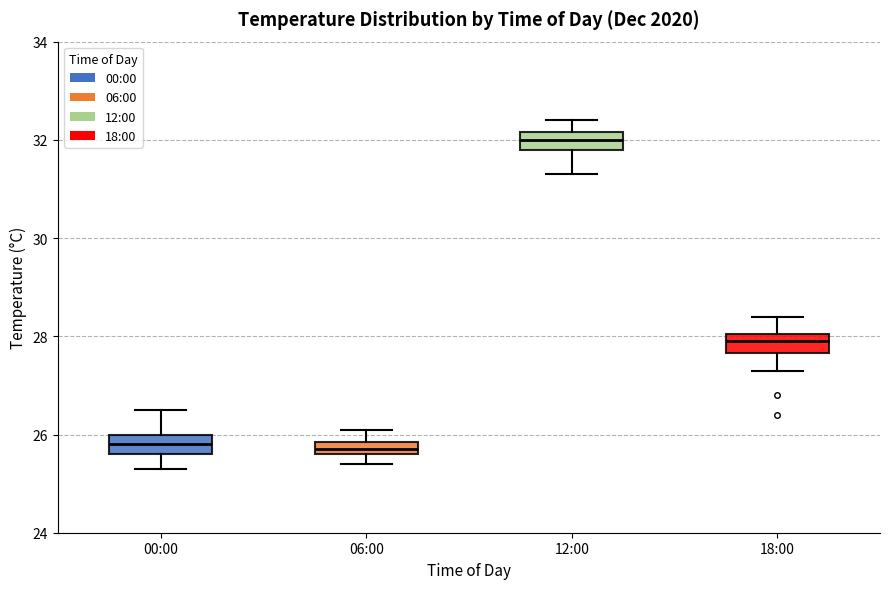

Where is the upper edge of the box for 06:00 on the y-axis? The values are not printed on the chart, so give them approximately, as read against the axis.

25.8